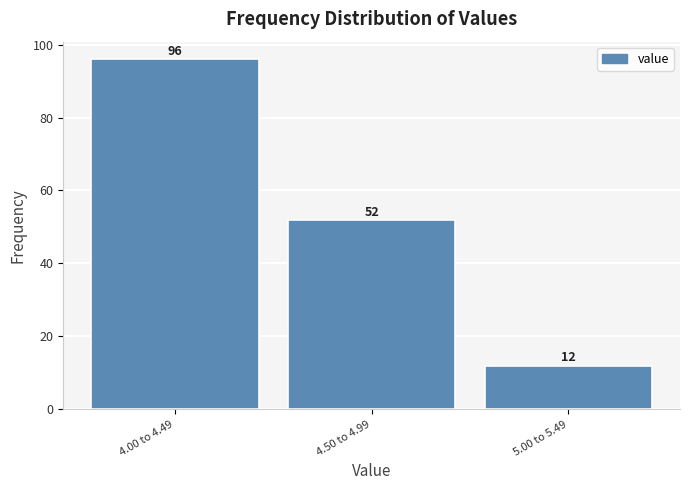

Reading left to right, list all the values displayed in this chart.

96	52	12